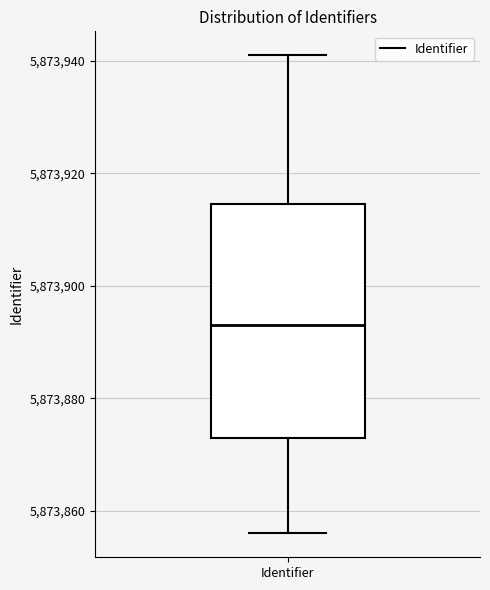

Where is the lower edge of the box for Identifier on the y-axis? The values are not printed on the chart, so give them approximately, as read against the axis.

5873874